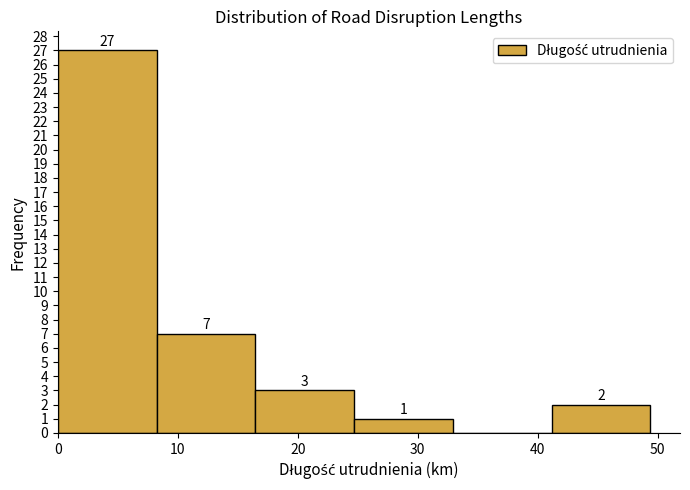

Which range on the x-axis has the tallest bar?

0 to 8